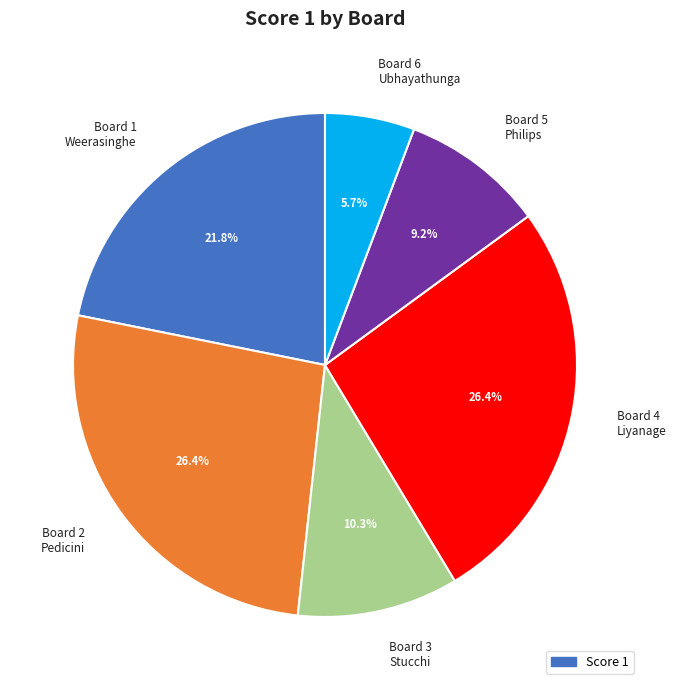

Which has a higher value, Board 5 Philips or Board 3 Stucchi?

Board 3 Stucchi